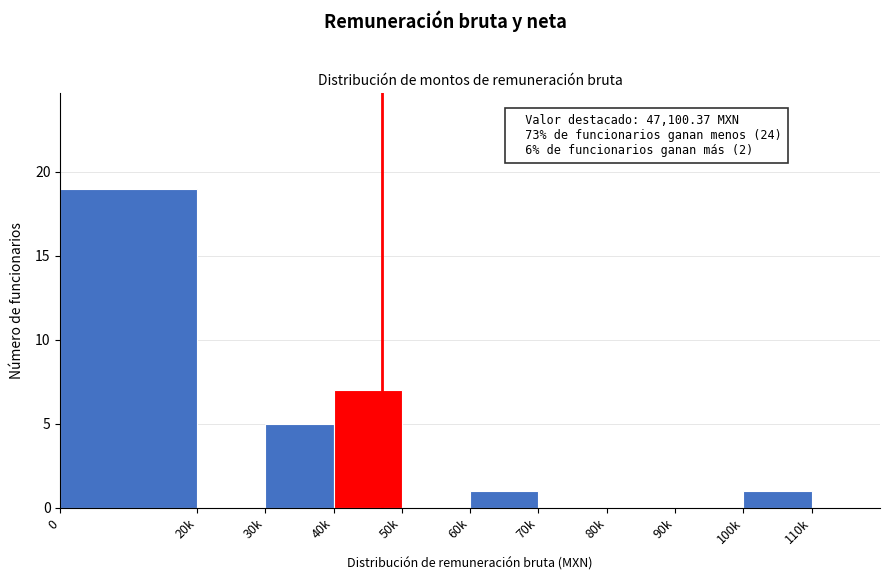

Reading left to right, extract all data points from this chart.

0=19	20k=0	30k=5	40k=7	50k=0	60k=1	70k=0	80k=0	90k=0	100k=1	110k=0